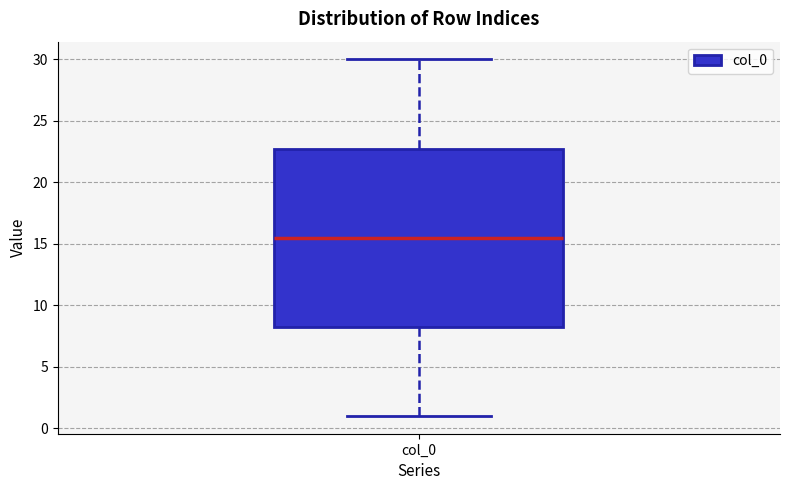

Where is the upper edge of the box for col_0 on the y-axis? The values are not printed on the chart, so give them approximately, as read against the axis.

23.0